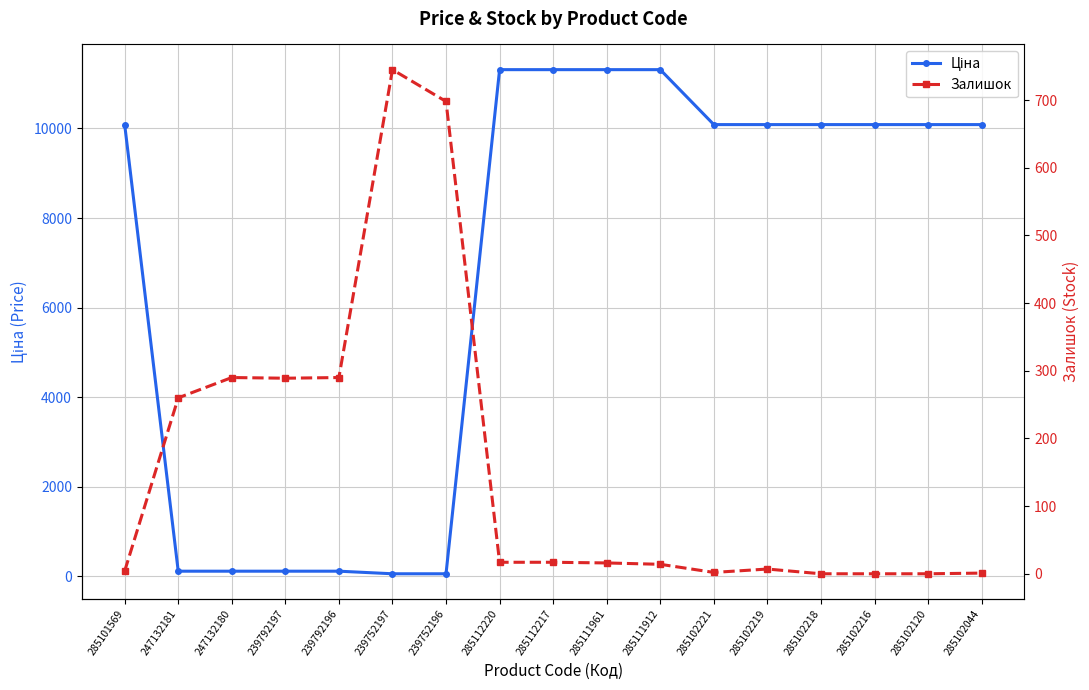

What is the value of the Залишок point at the 13th from the left?

7.0